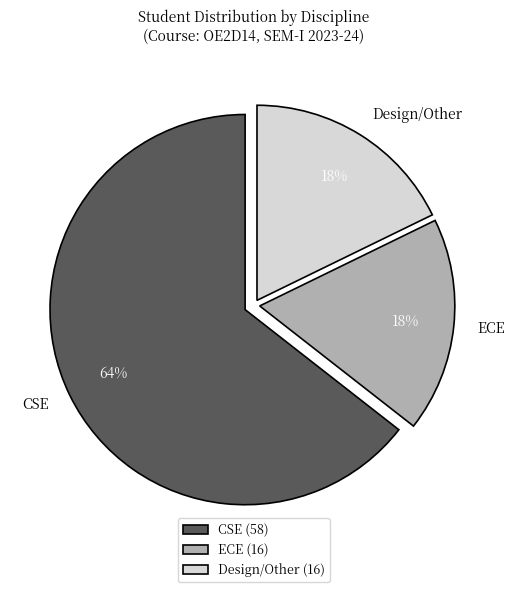

To the nearest percent, what is the average slice percentage?

33%